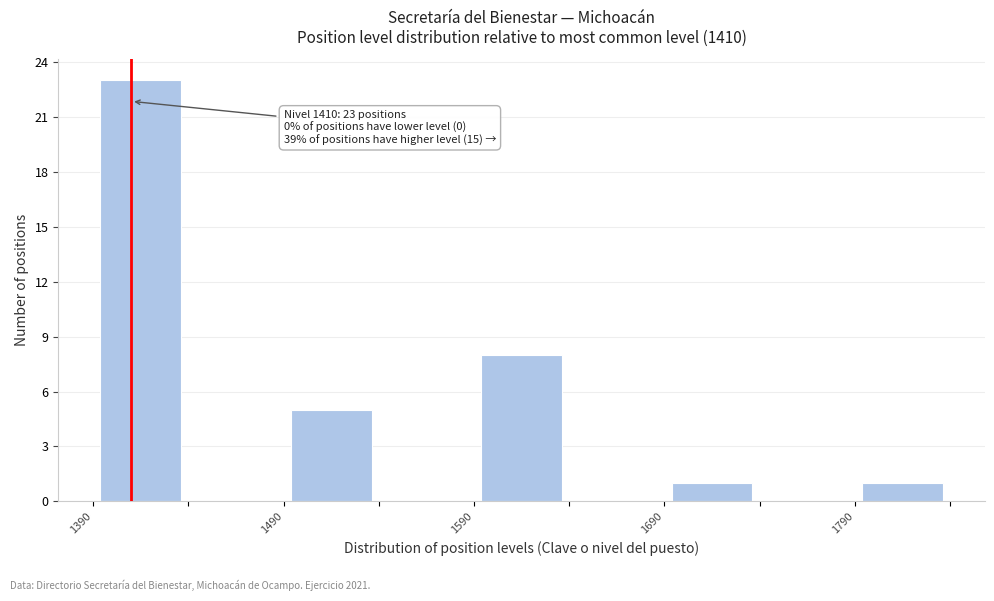

Over which range of the x-axis is the bar tallest?

1390 to 1440